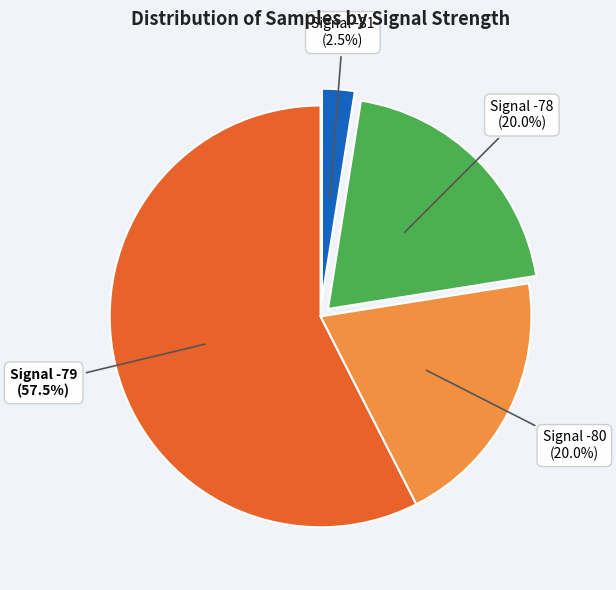

Is there any slice that represents more than half of the pie?

Yes